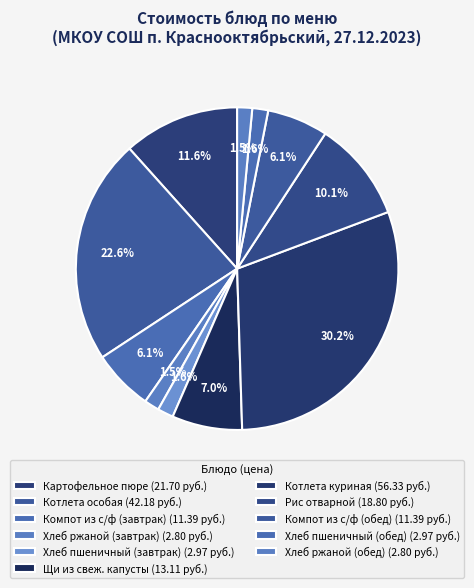

Rank the categories by value from highest to lowest.

Котлета куриная, Котлета особая, Картофельное пюре, Рис отварной, Щи из свеж. капусты, Компот из с/ф (завтрак), Компот из с/ф (обед), Хлеб пшеничный (завтрак), Хлеб пшеничный (обед), Хлеб ржаной (завтрак), Хлеб ржаной (обед)